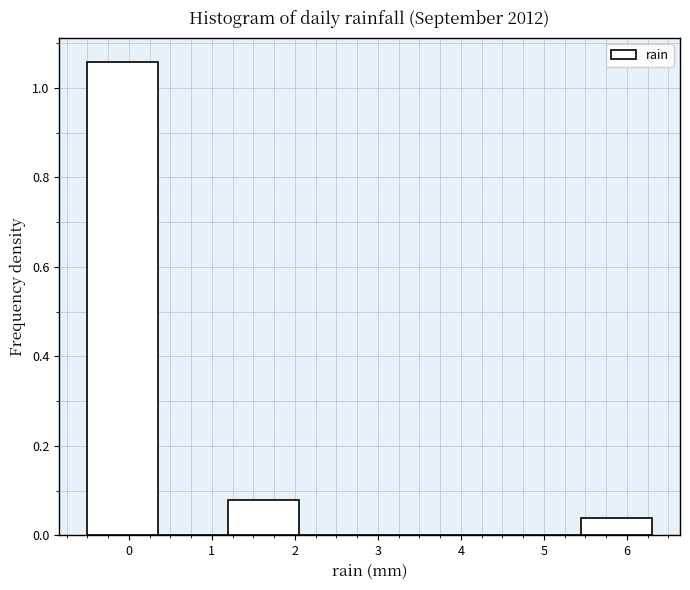

Reading left to right, transcribe this chart: for each bar, give the range it covers on the x-axis and its height. Neither the bar edges nor the heights are printed on the chart, so give them approximately, as read against the axes.

-0.50 to 0.35: 1.06
0.35 to 1.20: 0
1.20 to 2.05: 0.08
2.05 to 2.90: 0
2.90 to 3.75: 0
3.75 to 4.60: 0
4.60 to 5.45: 0
5.45 to 6.30: 0.04